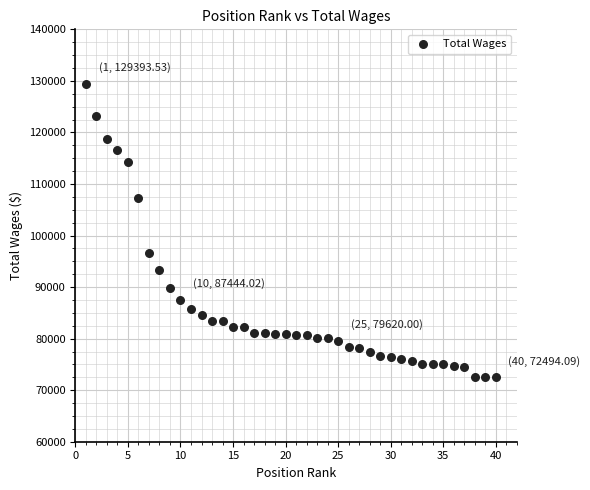

What is the range of Y values (max minus min)?

56899.4